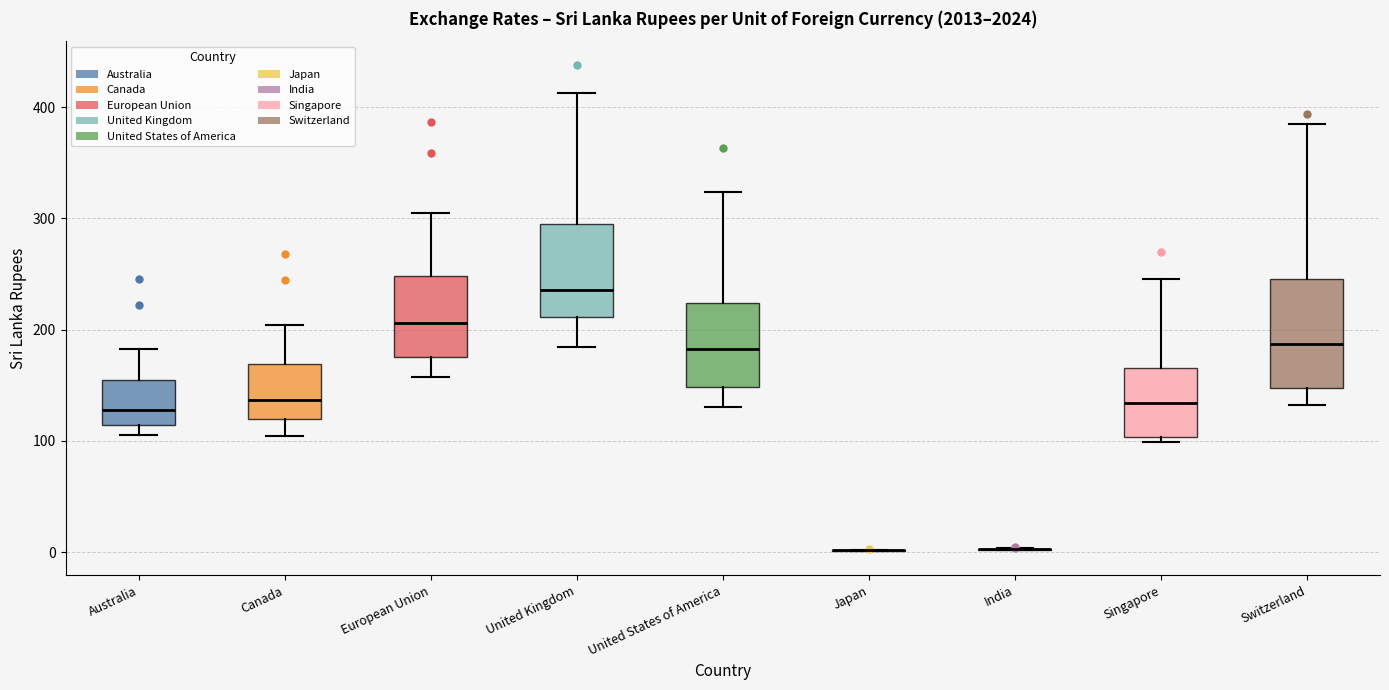

Reading left to right, read every box against the y-axis: the position of its median line, the range the box covers, and the ends of its whiskers. The values are not printed on the chart, so give them approximately, as read against the axis.

Australia: median 130, box 110 to 150, whiskers 110 (just below the box's lower edge) to 180
Canada: median 140, box 120 to 170, whiskers 100 to 200
European Union: median 210, box 180 to 250, whiskers 160 to 300
United Kingdom: median 240, box 210 to 290, whiskers 180 to 410
United States of America: median 180, box 150 to 220, whiskers 130 to 320
Japan: box collapsed to a line at 0, whiskers 0 to 0
India: box collapsed to a line at 0, whiskers 0 to 0
Singapore: median 130, box 100 to 170, whiskers 100 (just below the box's lower edge) to 250
Switzerland: median 190, box 150 to 250, whiskers 130 to 380